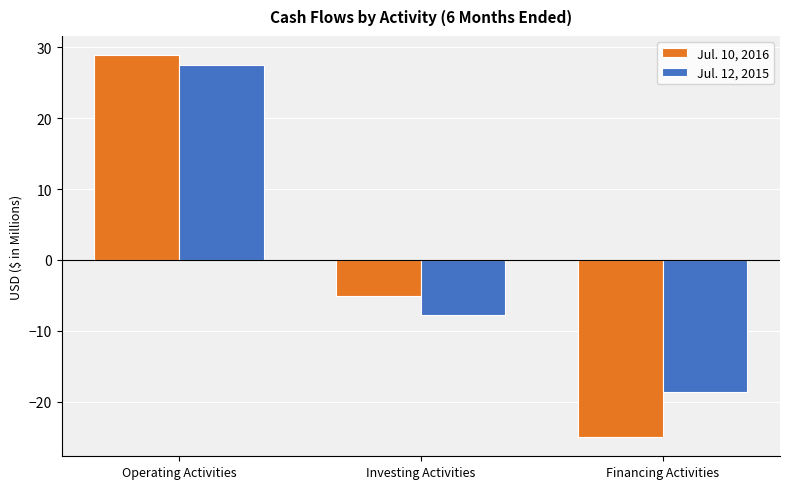

What is the sum of the Jul. 10, 2016 values at Operating Activities and Investing Activities?

23.8